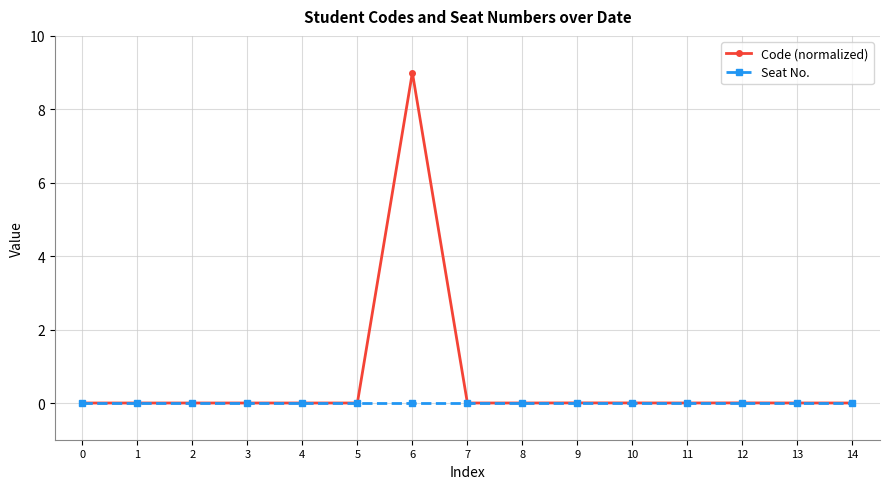

Rank the series at 6 from lowest to highest value.

Seat No., Code (normalized)